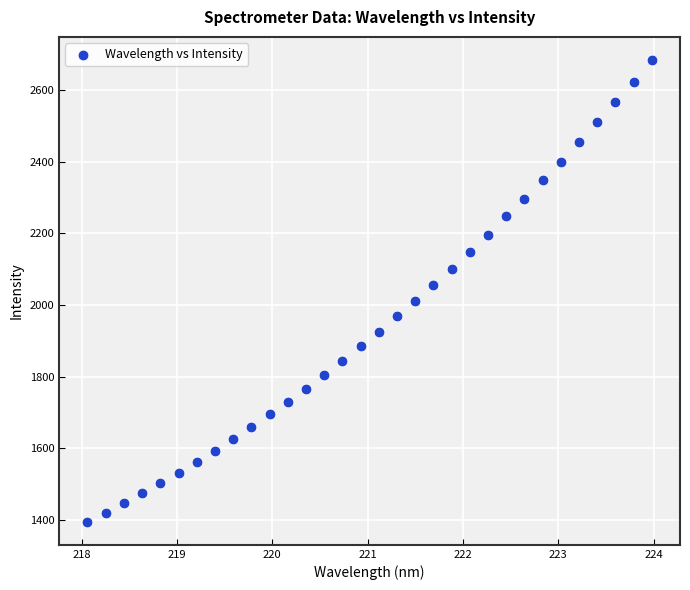

What is the range of Y values (max minus min)?

1289.8